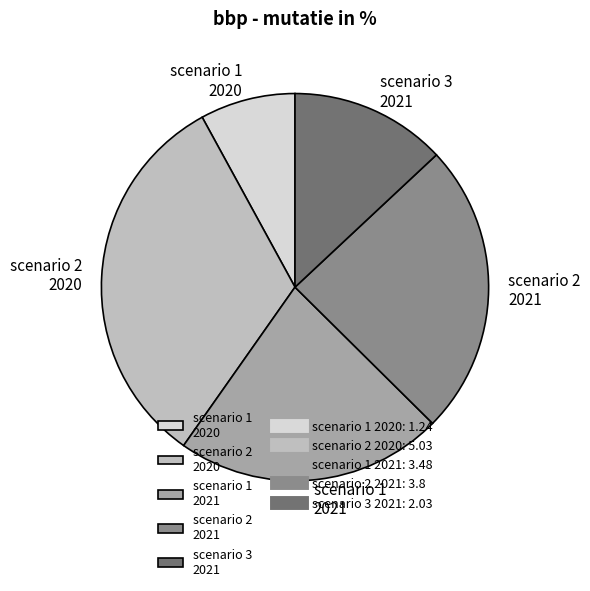

Rank the categories by value from lowest to highest.

scenario 1 2020, scenario 3 2021, scenario 1 2021, scenario 2 2021, scenario 2 2020